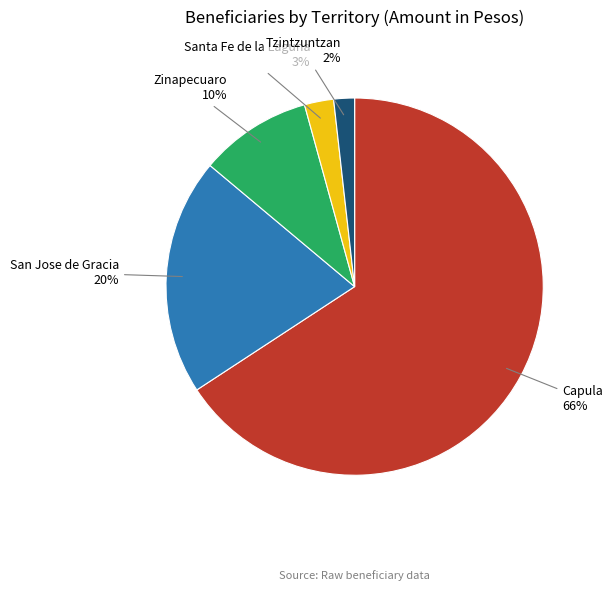

To the nearest percent, what is the average slice percentage?

20%